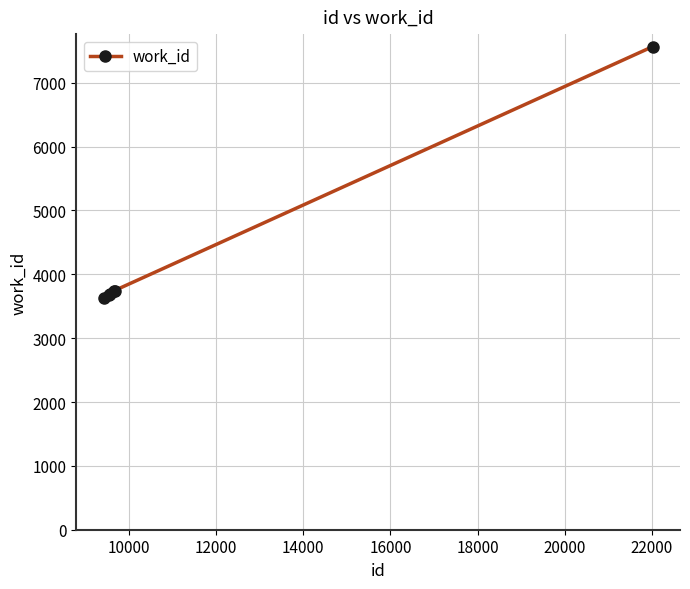

What is the smallest value displayed?

3630